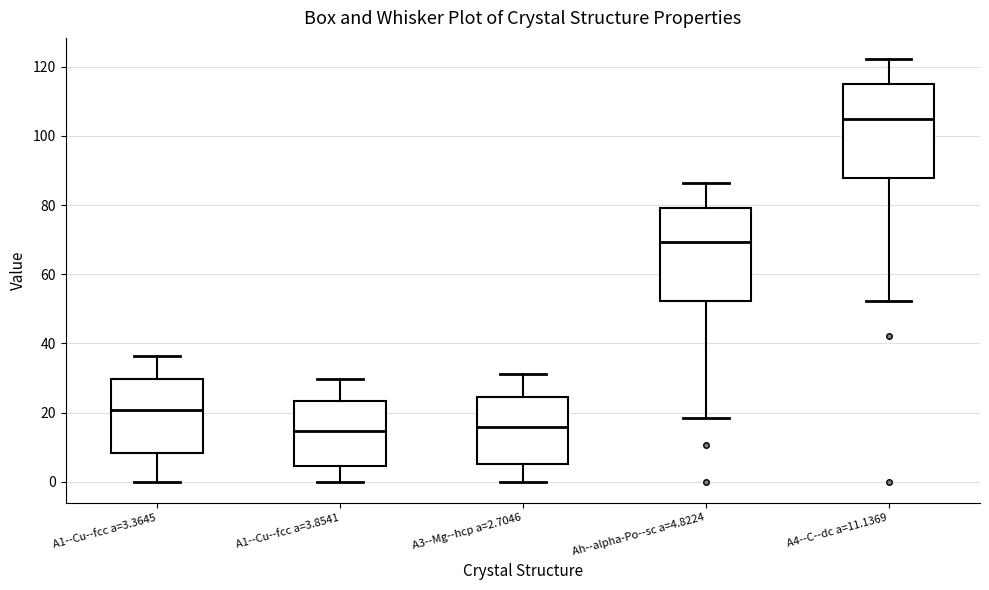

Which box has the highest median line?

A4--C--dc a=11.1369